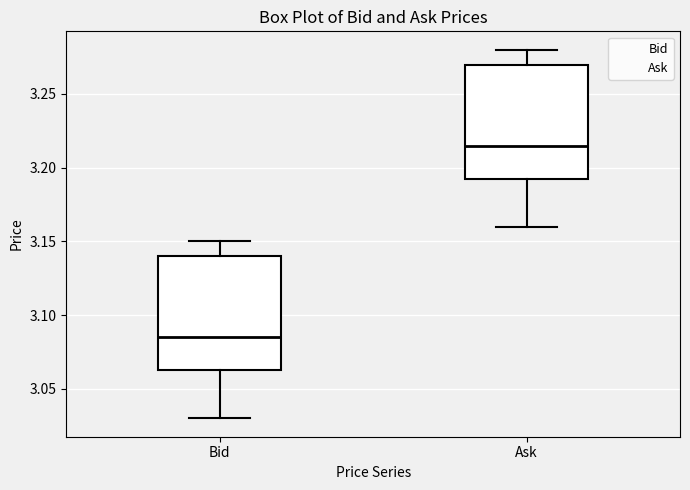

Reading left to right, read every box against the y-axis: the position of its median line, the range the box covers, and the ends of its whiskers. The values are not printed on the chart, so give them approximately, as read against the axis.

Bid: median 3.085, box 3.065 to 3.140, whiskers 3.030 to 3.150
Ask: median 3.215, box 3.195 to 3.270, whiskers 3.160 to 3.280